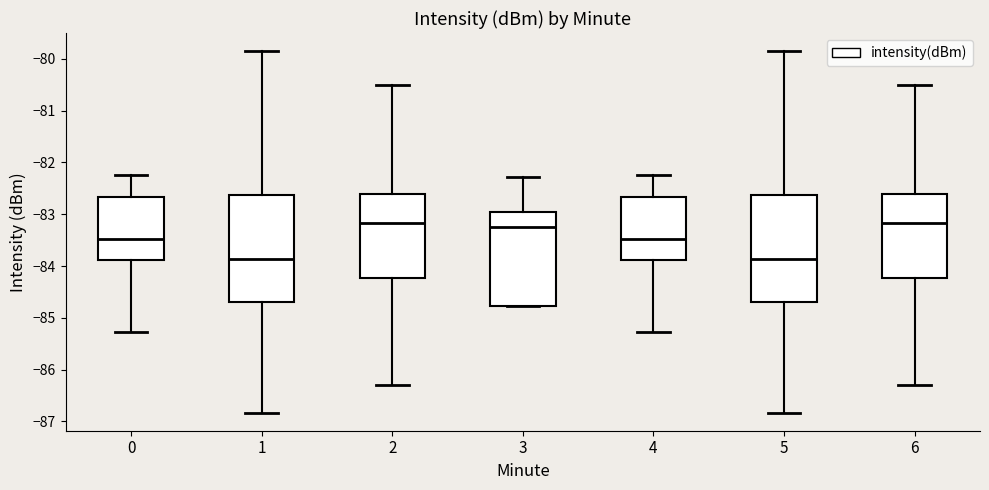

Where does the lower whisker of the box at x = 1 end on the y-axis? The values are not printed on the chart, so give them approximately, as read against the axis.

-86.8